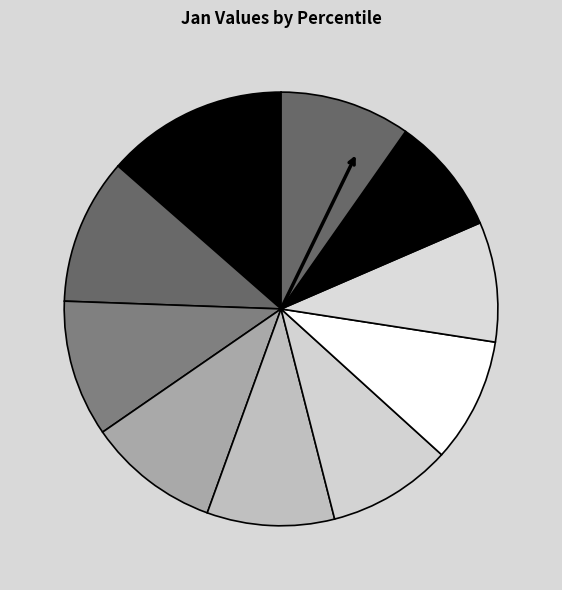

How many slices are in this pie chart?

10